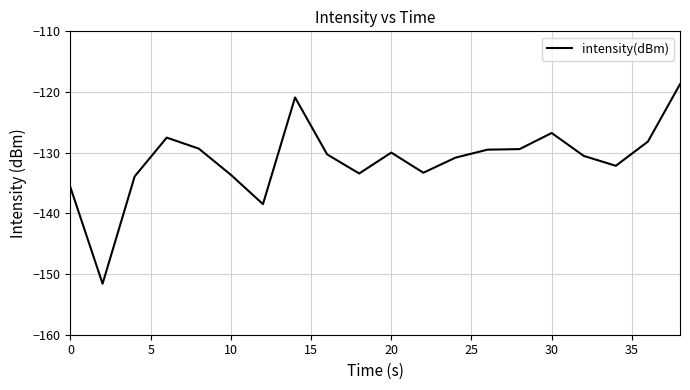

What is the smallest value displayed?

-151.6